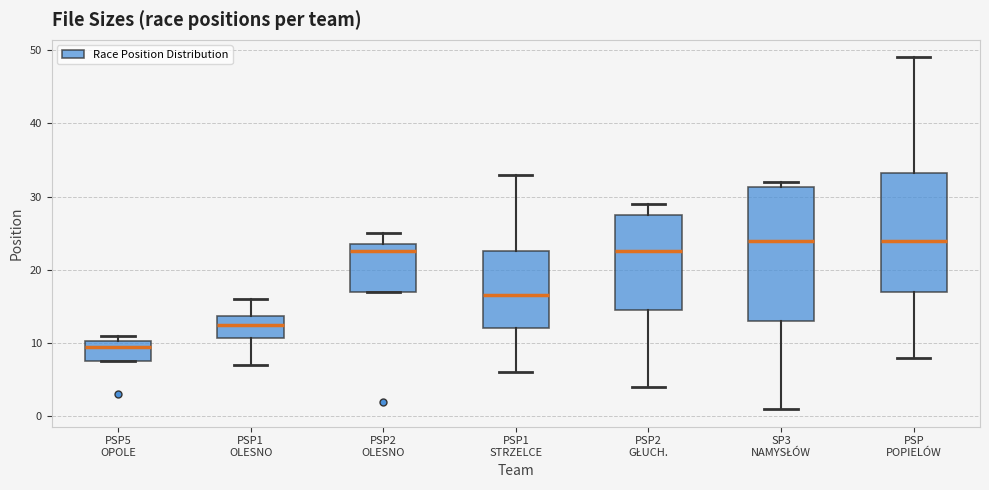

Which box is the tallest, from its lower edge to its upper edge?

SP3 NAMYSŁÓW